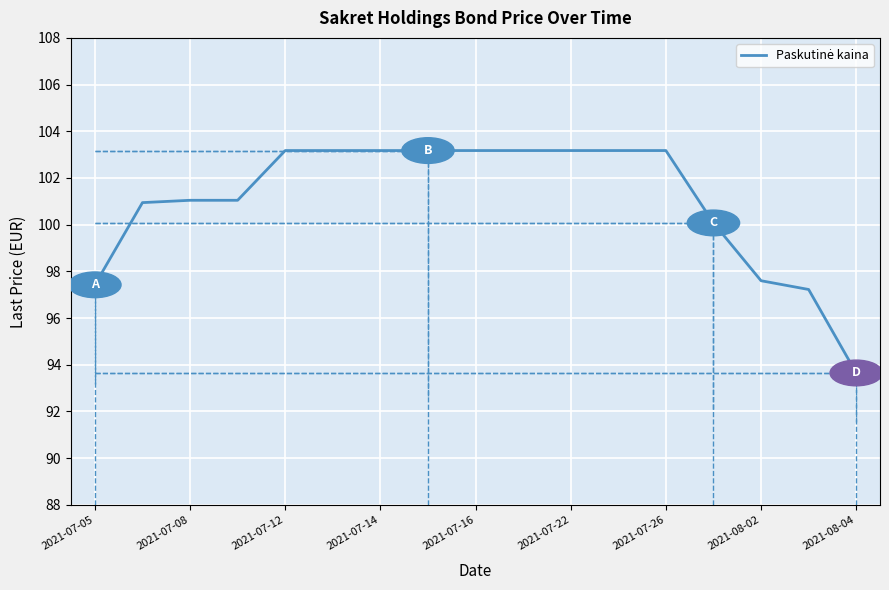

What is the smallest value displayed?

93.7